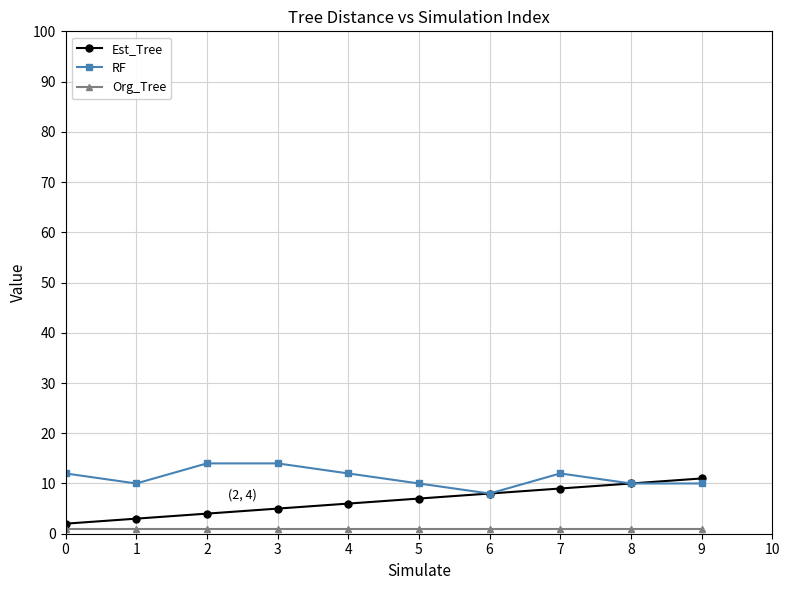

Which series has the largest total across all categories?

RF